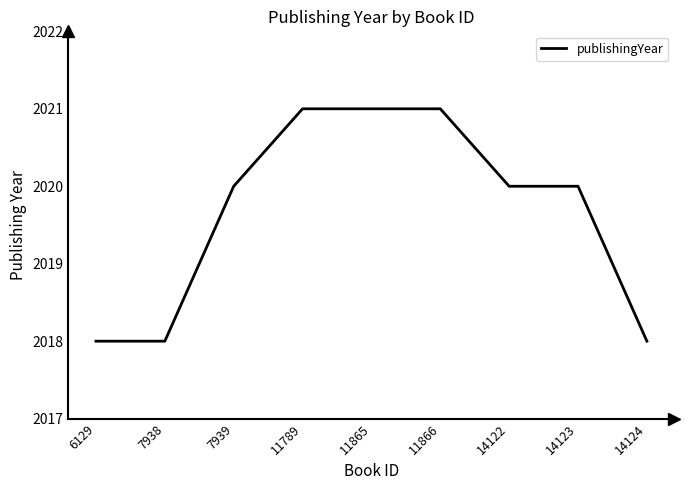

What is the smallest value displayed?

2018